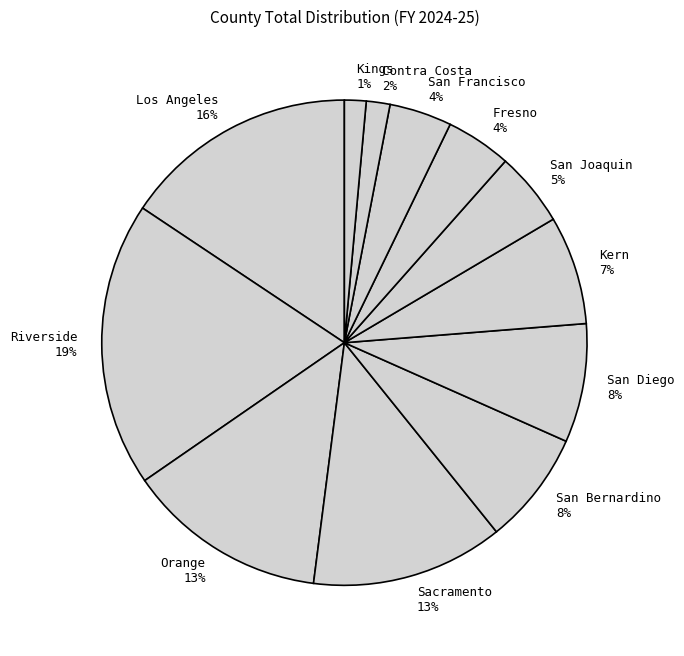

Is Riverside the majority of the pie?

No